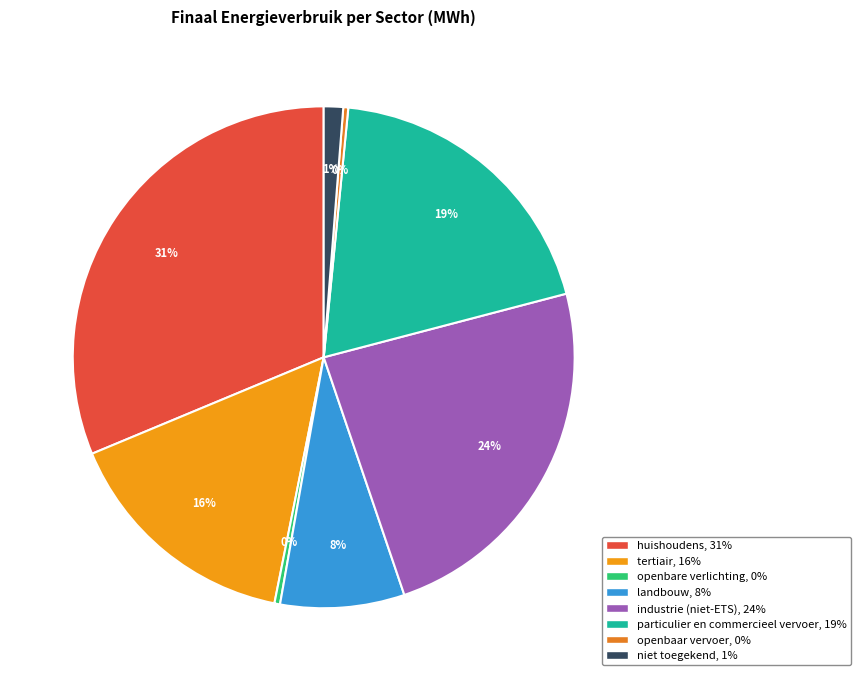

How many slices are in this pie chart?

8